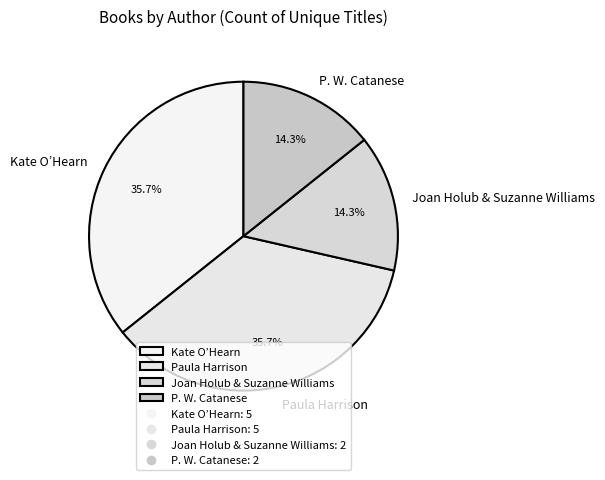

To the nearest percent, what portion does Joan Holub & Suzanne Williams represent?

14%